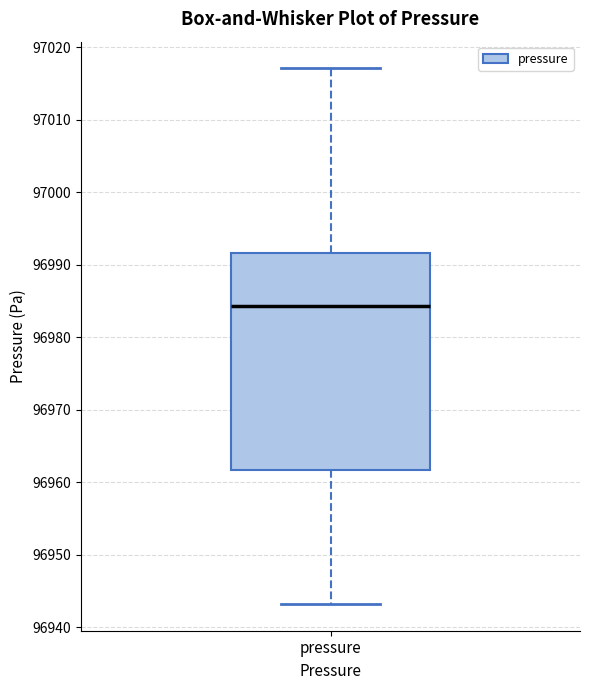

Where does the median line of the box for pressure sit on the y-axis? The values are not printed on the chart, so give them approximately, as read against the axis.

96984